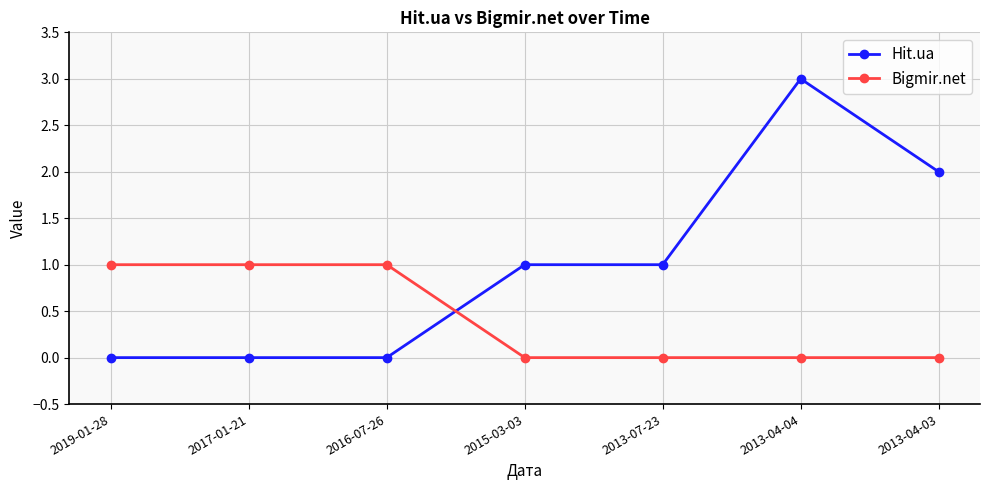

Rank the series by their average value, from lowest to highest.

Bigmir.net, Hit.ua